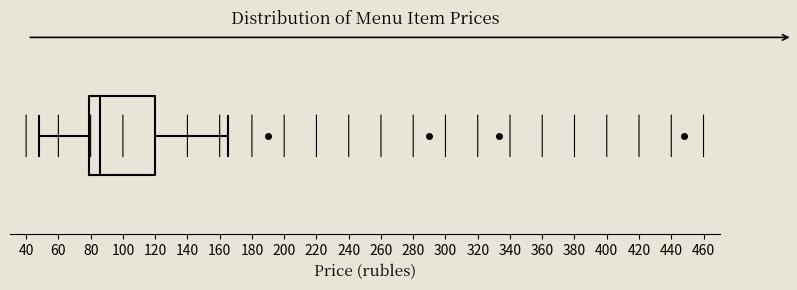

Where does the median line of the box sit on the x-axis? The values are not printed on the chart, so give them approximately, as read against the axis.

86